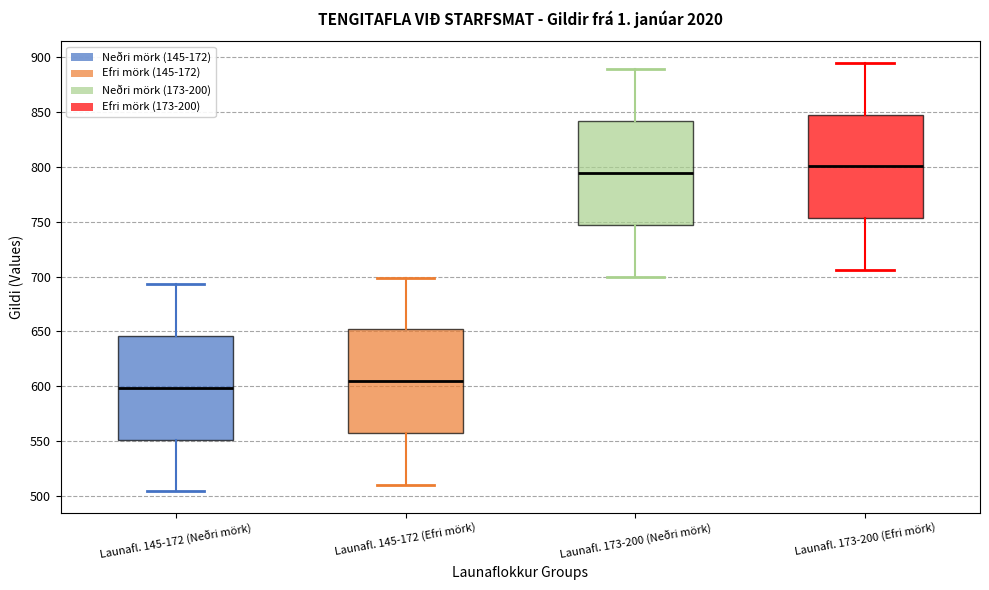

Where is the upper edge of the box for Launafl. 173-200 (Neðri mörk) on the y-axis? The values are not printed on the chart, so give them approximately, as read against the axis.

840